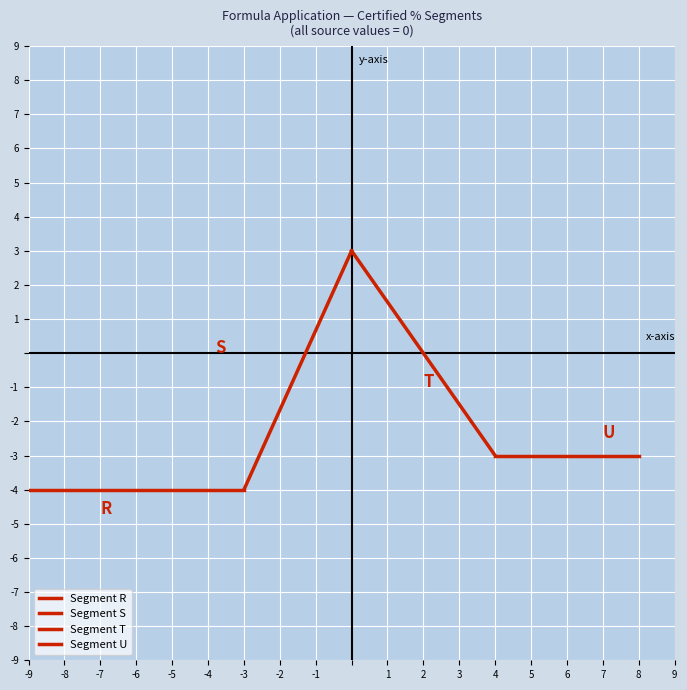

Which has a higher value, -3 or -9?

-3